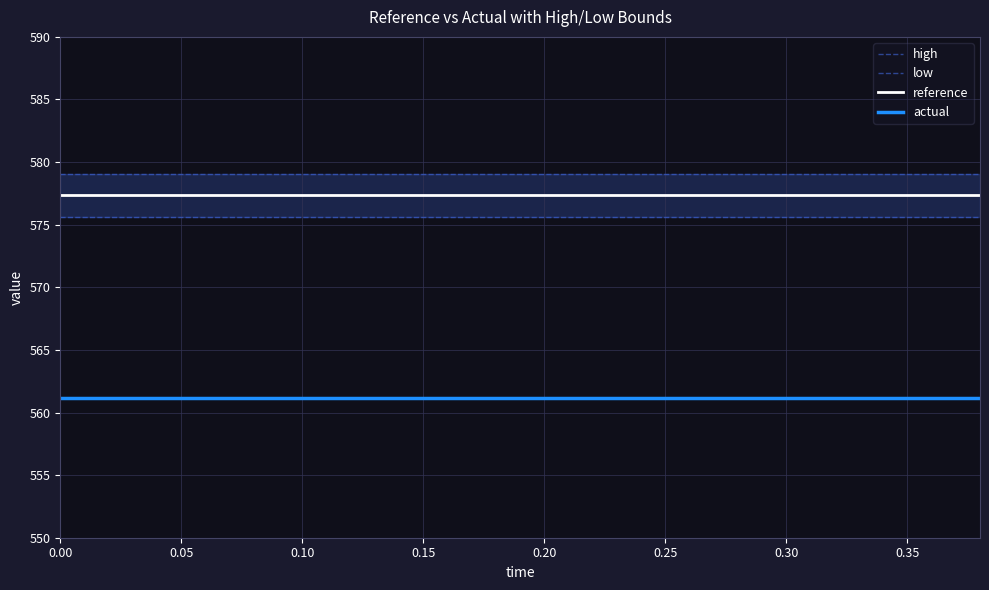

What is the lowest value of the reference series?

577.4